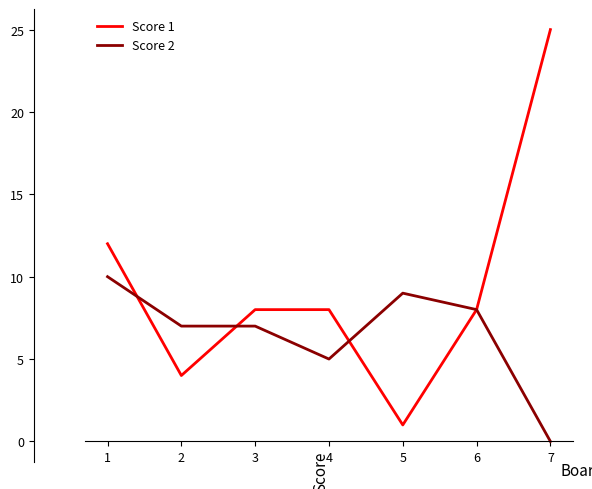

Reading right to left, transcribe all the data shown in this chart.

Score 1: 7=25	6=8	5=1	4=8	3=8	2=4	1=12
Score 2: 7=0	6=8	5=9	4=5	3=7	2=7	1=10